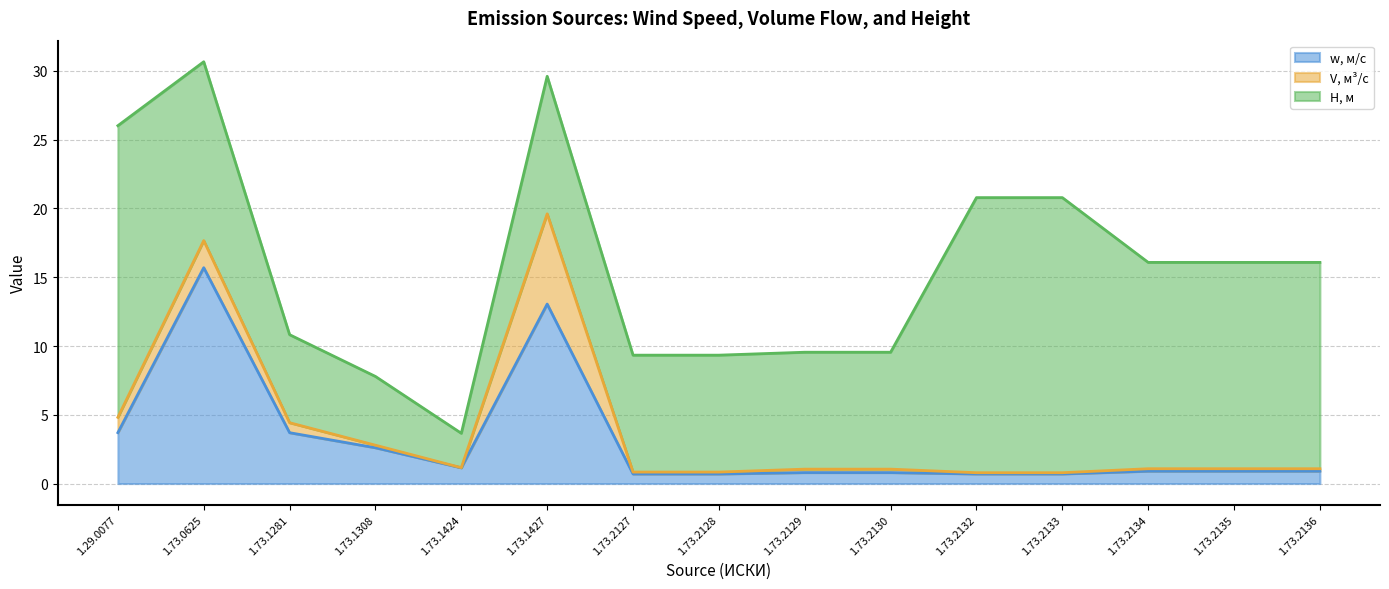

What is the greatest value displayed?

21.2